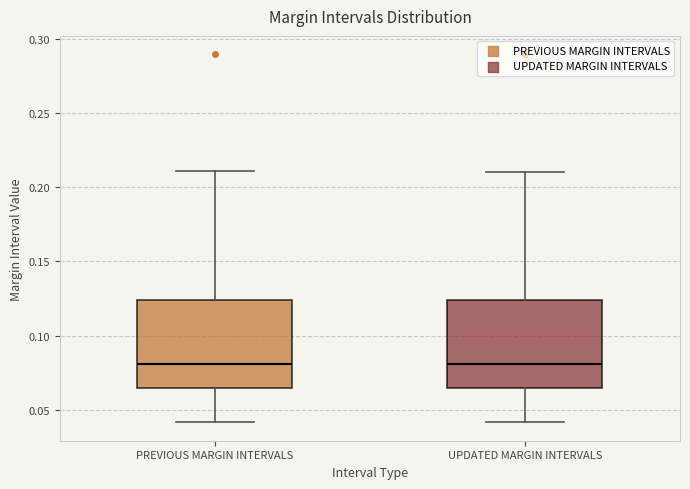

Reading left to right, transcribe this box plot: for each box, give where its median line is, the range the box spans, and where its two whiskers end, as read against the y-axis. The values are not printed on the chart, so give them approximately, as read against the axis.

PREVIOUS MARGIN INTERVALS: median 0.080, box 0.065 to 0.125, whiskers 0.040 to 0.210
UPDATED MARGIN INTERVALS: median 0.080, box 0.065 to 0.125, whiskers 0.040 to 0.210